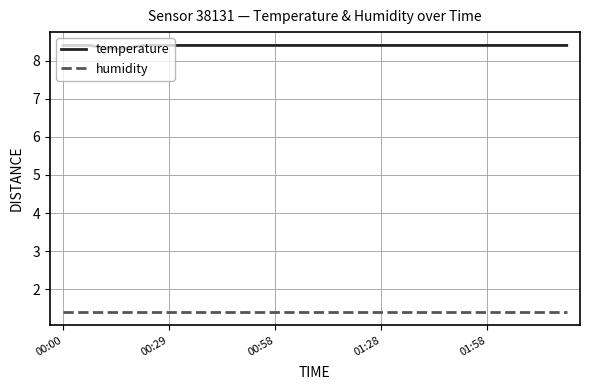

True or false: humidity and temperature intersect in this chart.

False